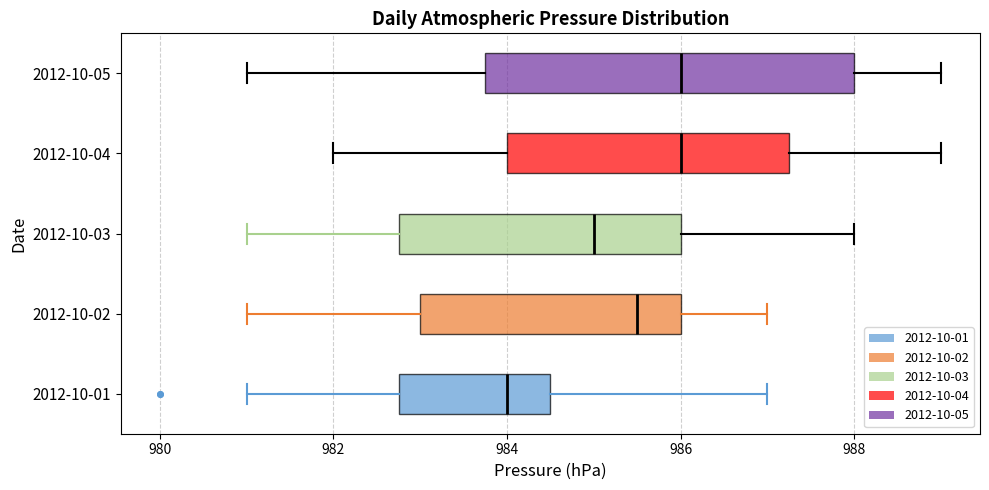

Which box has the furthest to the left median line?

2012-10-01